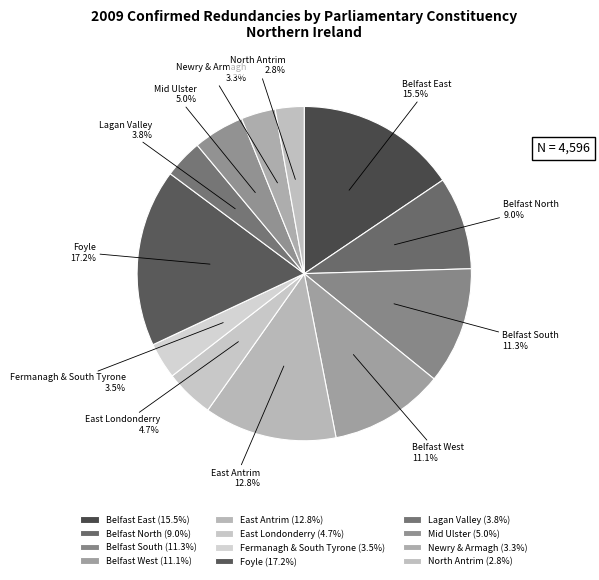

Is it true that Belfast South is 11% of the pie?

True